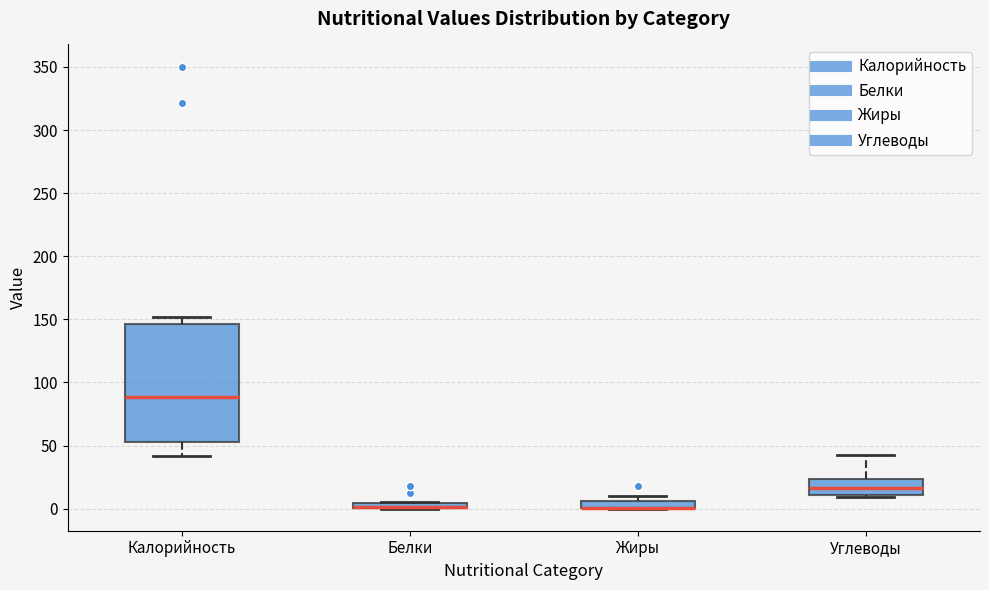

Comparing the boxes themselves (not the whiskers), which one is the tallest?

Калорийность